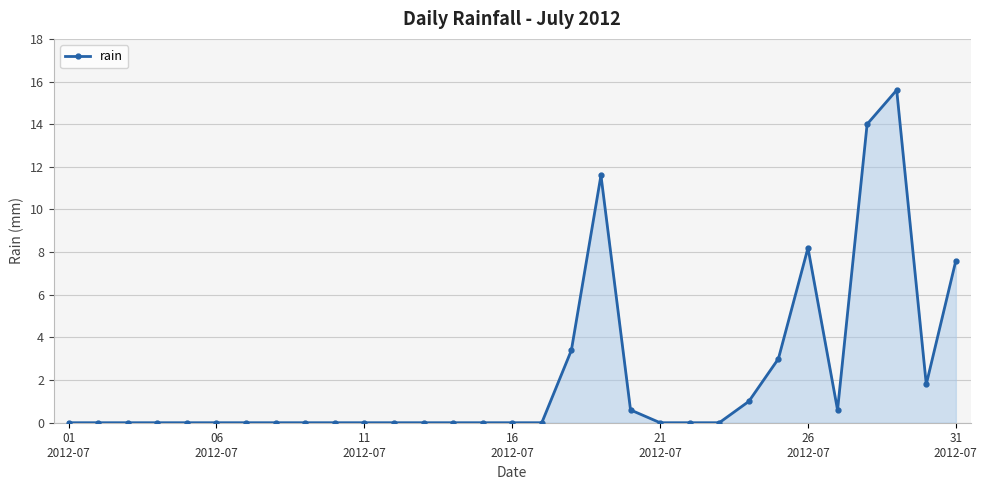

True or false: there are more than 0 points higher than both neighbors.

True